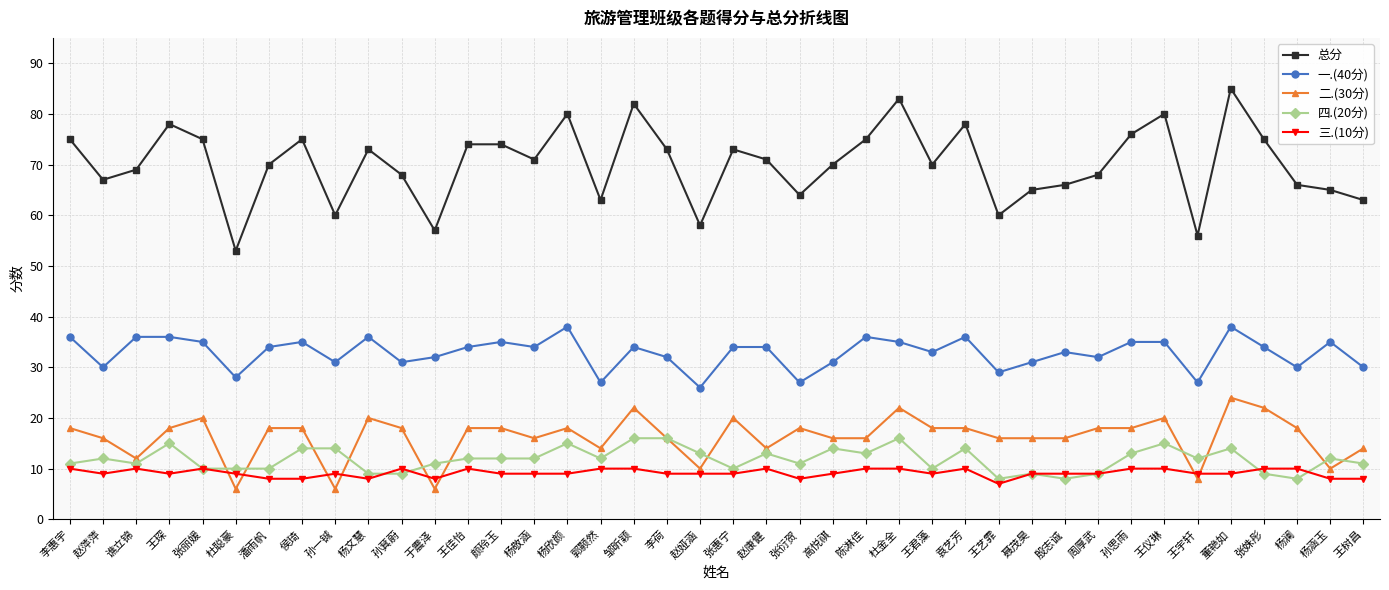

Count the 二.(30分) values in the range 16 to 18.

22